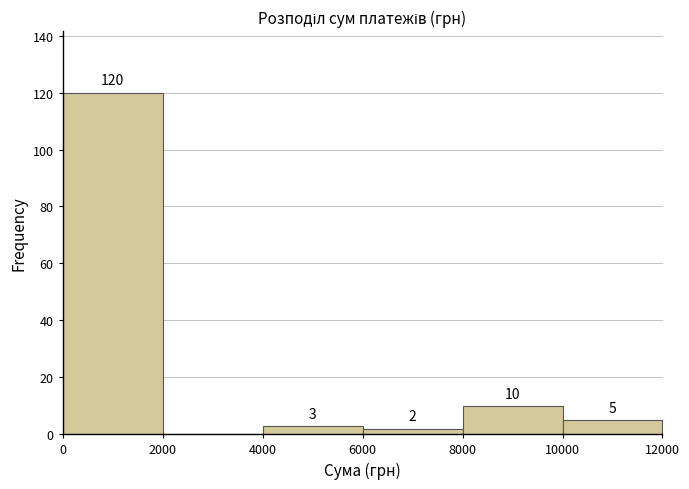

Which range on the x-axis has the tallest bar?

0 to 2000